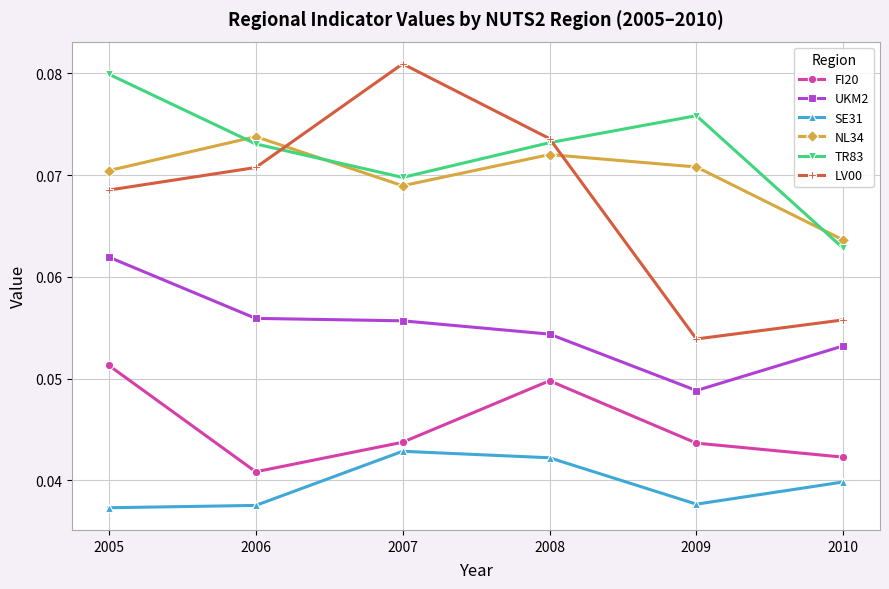

True or false: FI20 and NL34 cross at least once.

False